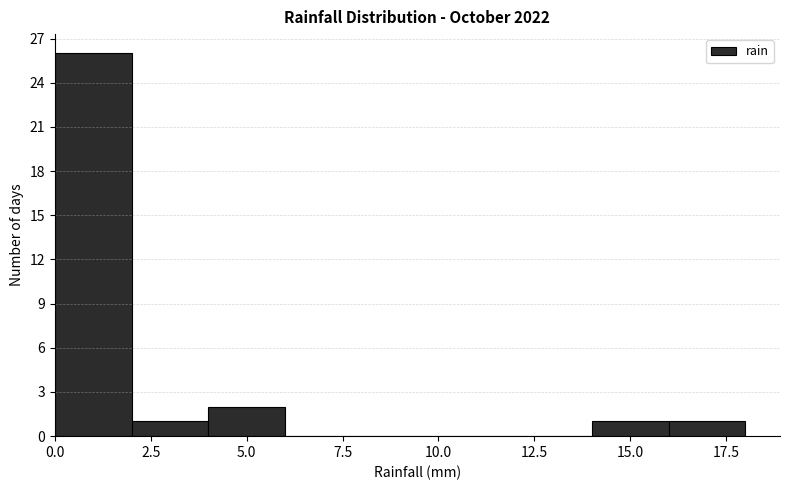

Reading left to right, transcribe this chart: for each bar, give the range it covers on the x-axis and its height. The values are not printed on the chart, so give them approximately, as read against the axis.

0 to 2: 26
2 to 4: 1
4 to 6: 2
6 to 8: 0
8 to 10: 0
10 to 12: 0
12 to 14: 0
14 to 16: 1
16 to 18: 1